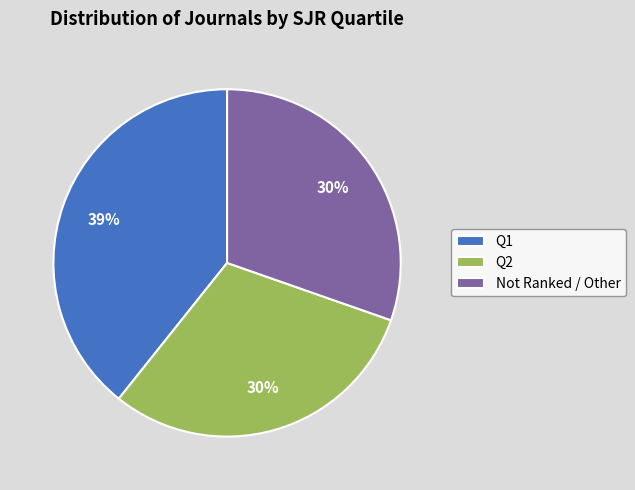

Is the sum of Q2 and Q1 greater than half?

Yes